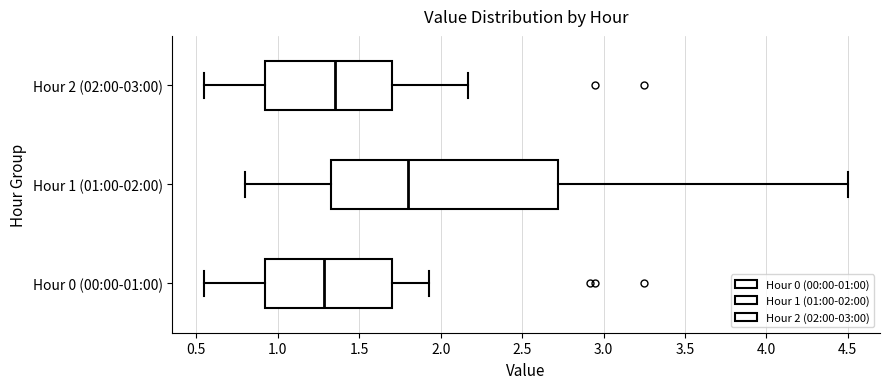

Reading bottom to top, read every box against the x-axis: the position of its median line, the range the box covers, and the ends of its whiskers. The values are not printed on the chart, so give them approximately, as read against the axis.

Hour 0 (00:00-01:00): median 1.30, box 0.90 to 1.70, whiskers 0.55 to 1.95
Hour 1 (01:00-02:00): median 1.80, box 1.35 to 2.70, whiskers 0.80 to 4.50
Hour 2 (02:00-03:00): median 1.35, box 0.90 to 1.70, whiskers 0.55 to 2.15